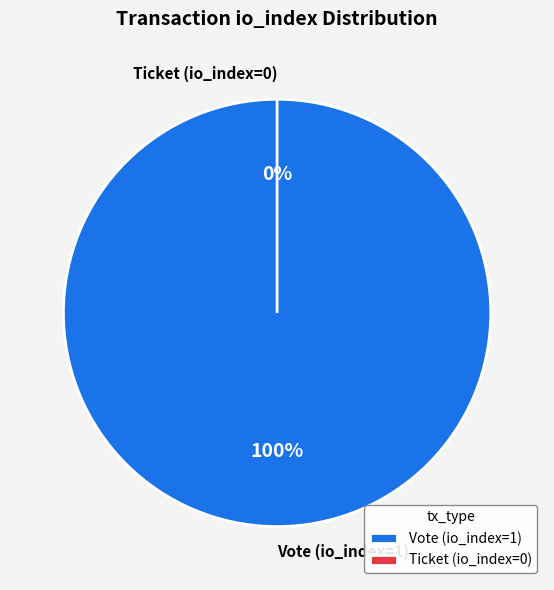

Which slice represents more than half of the pie?

Vote (io_index=1)